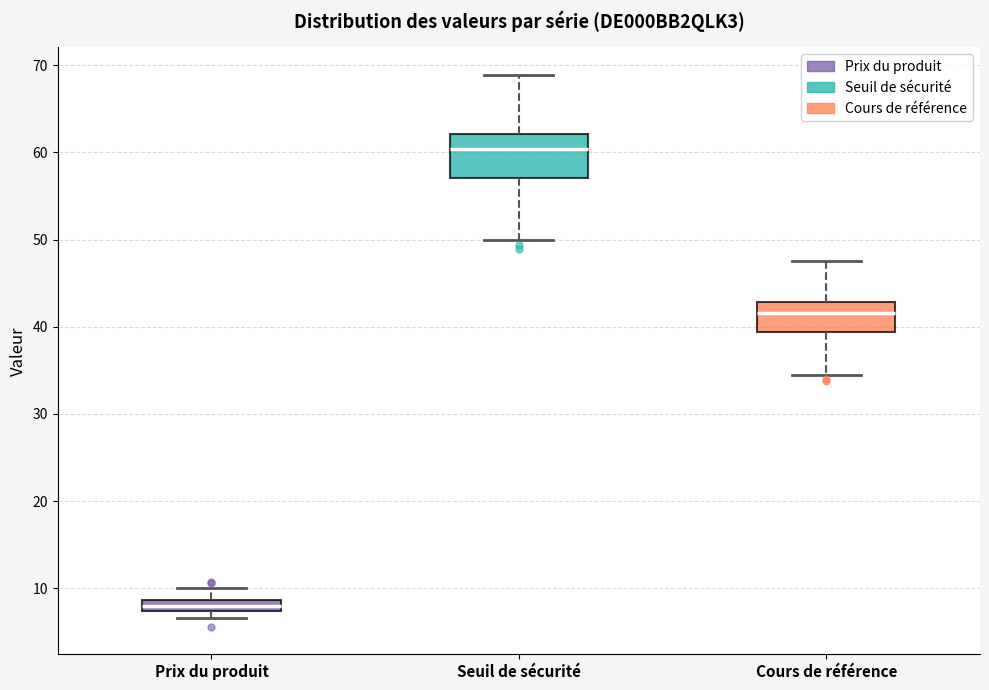

Where does the upper whisker of the box for Cours de référence end on the y-axis? The values are not printed on the chart, so give them approximately, as read against the axis.

48